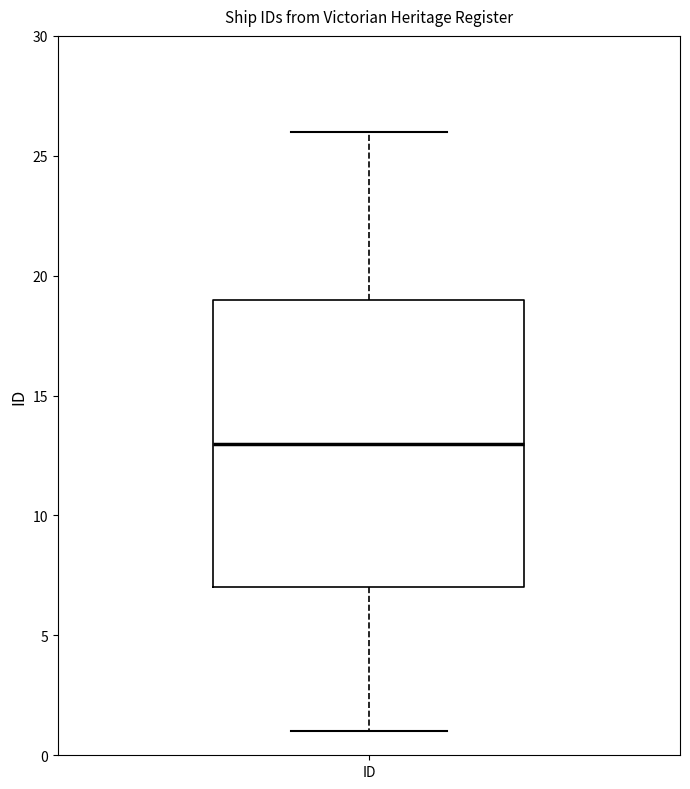

Where is the lower edge of the box for ID on the y-axis? The values are not printed on the chart, so give them approximately, as read against the axis.

7